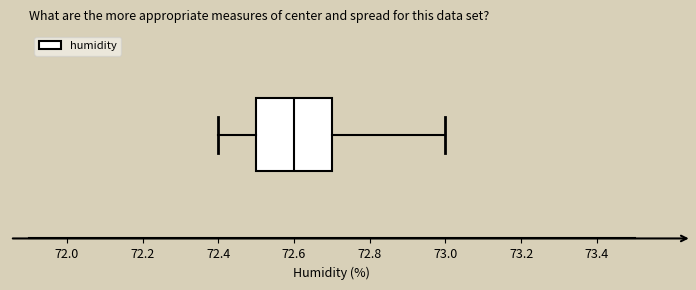

Read this box plot against the x-axis: the position of the median line, the range covered by the box, and the ends of both whiskers. The values are not printed on the chart, so give them approximately, as read against the axis.

median 72.6, box 72.5 to 72.7, whiskers 72.4 to 73.0